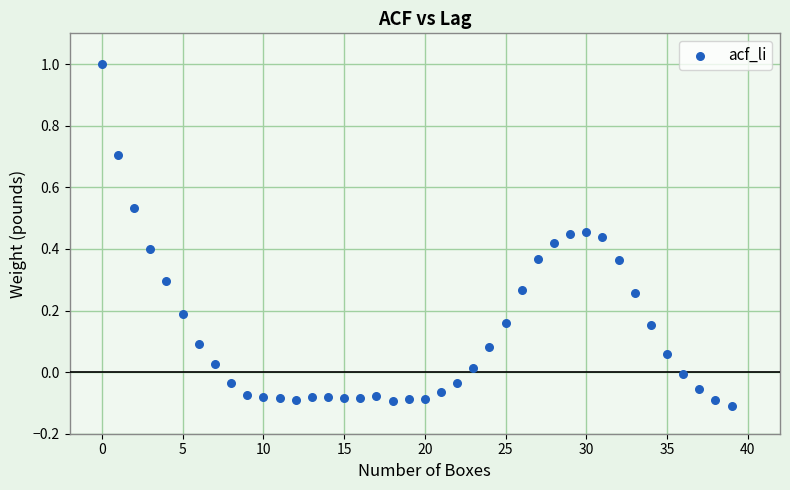

What is the range of Y values (max minus min)?

1.1